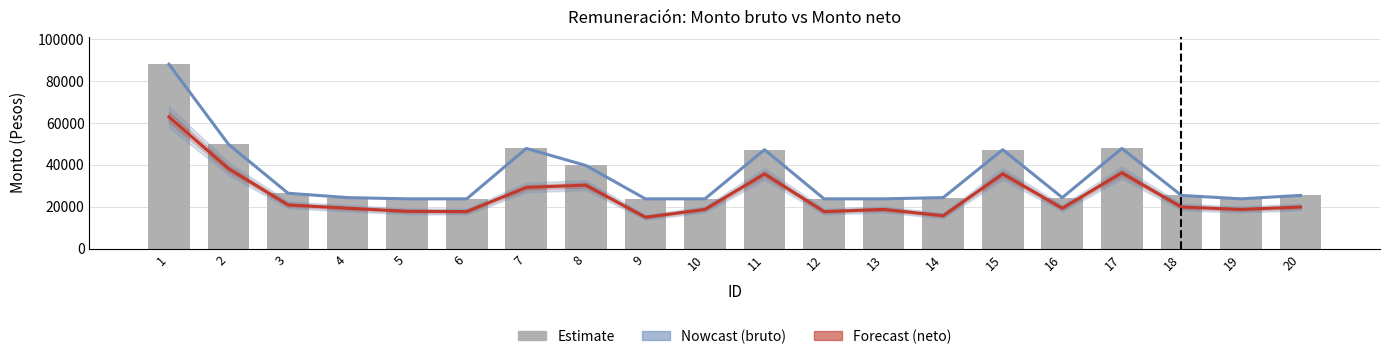

Which series has the largest range (max minus min)?

Estimate (bruto)